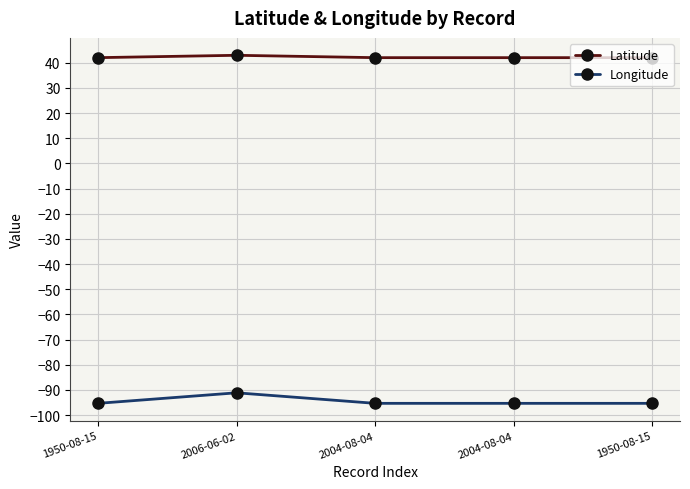

Count the number of categories in the chart.

5